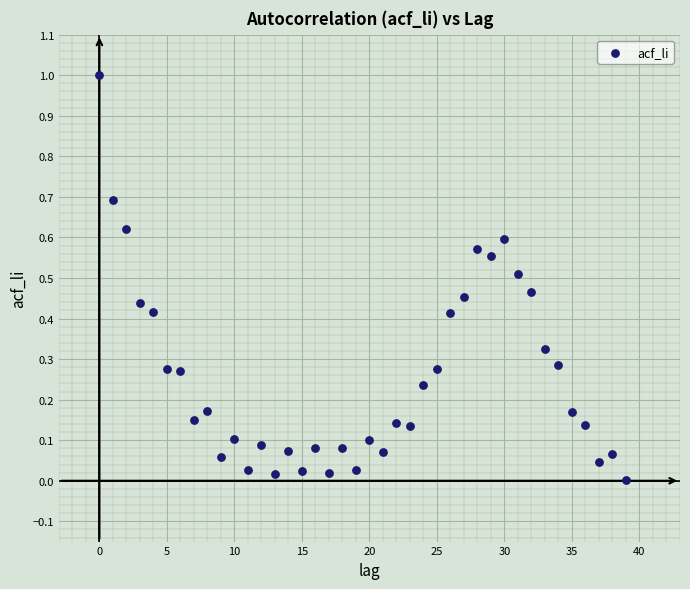

What is the range of Y values (max minus min)?

1.0